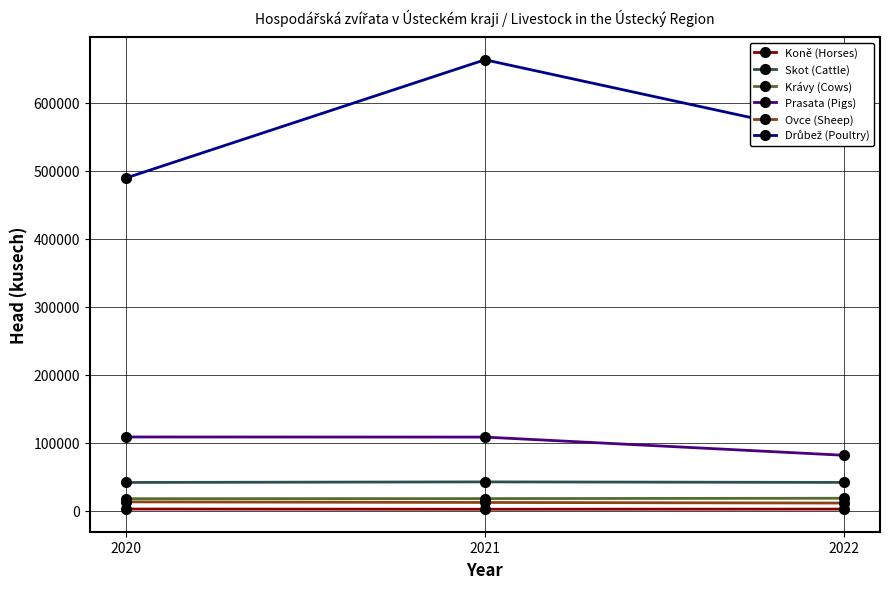

At how many categories does at least one series exceed 439732?

3